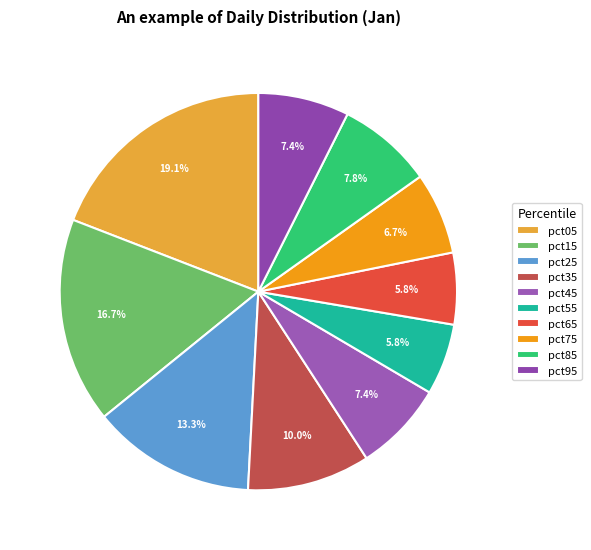

To the nearest percent, what is the average slice percentage?

10%